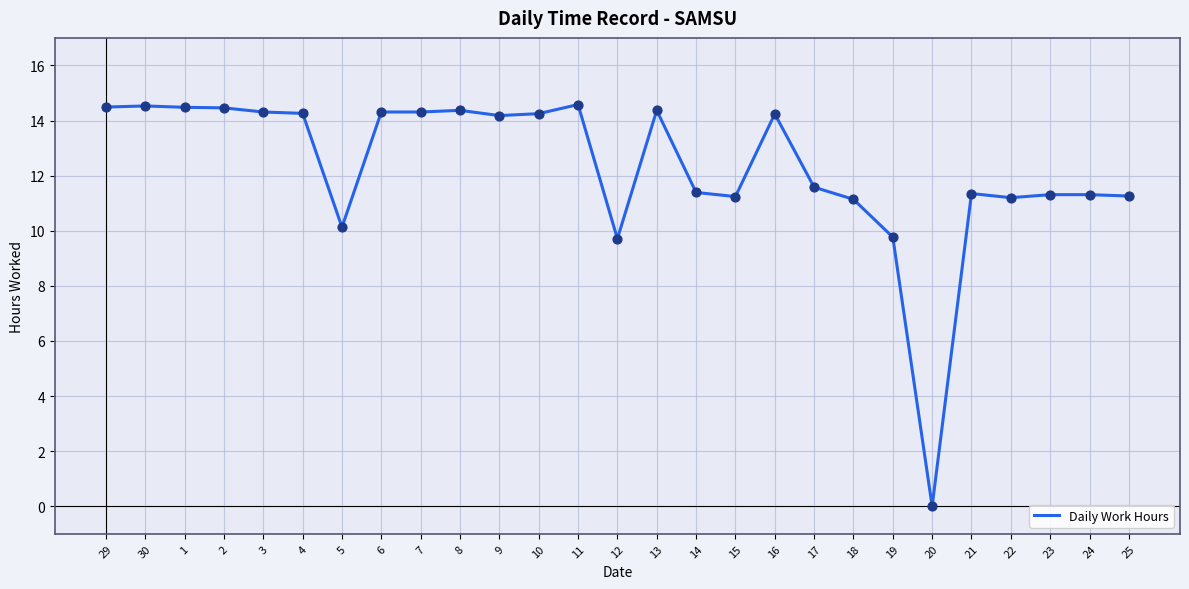

Between 6 and 18, which is larger?

6